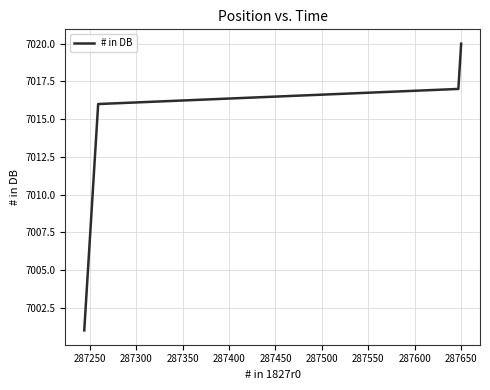

What is the difference between the maximum and minimum values?

19